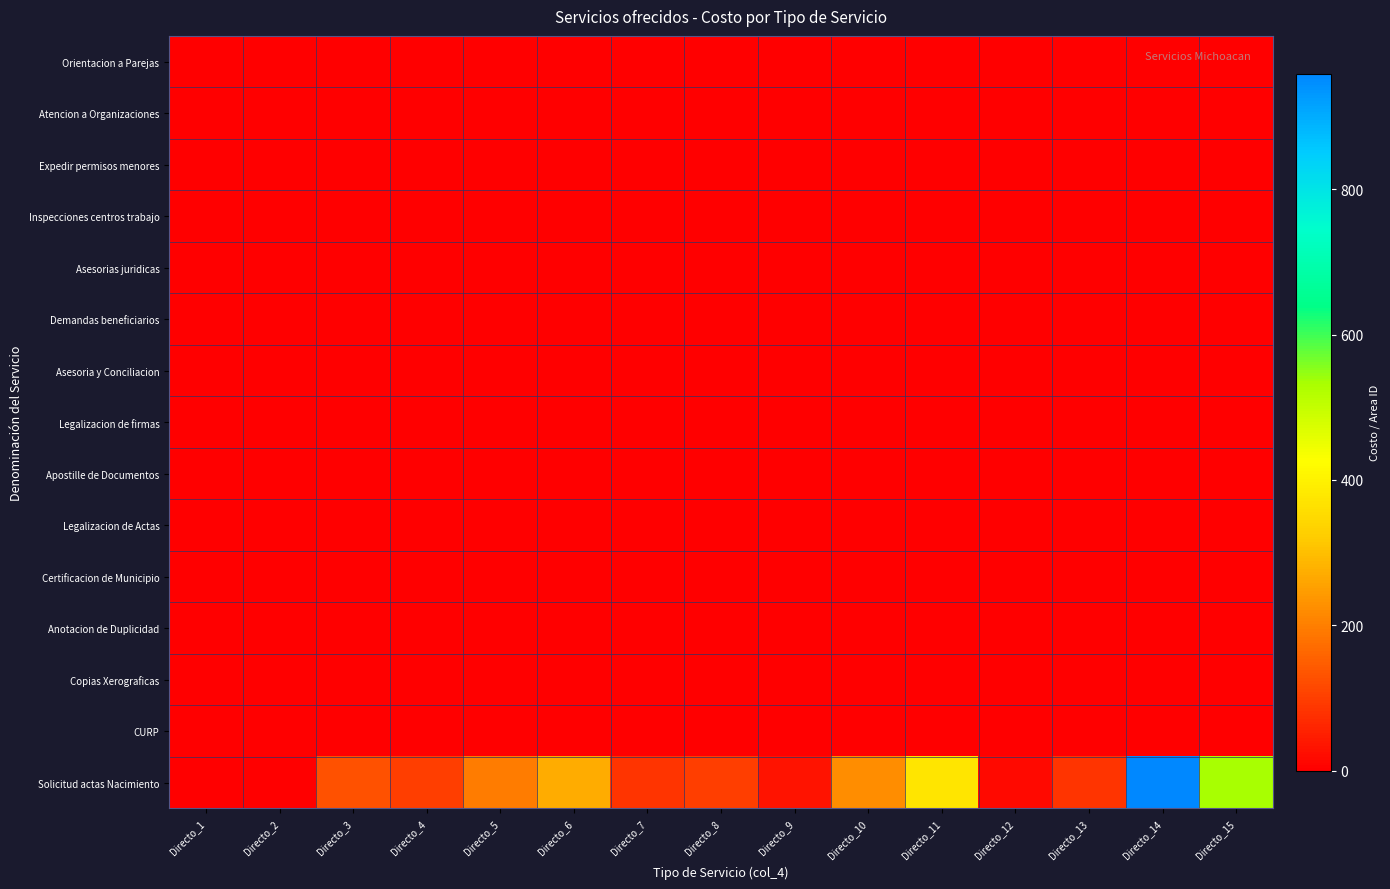

What is the spread (max minus min) of values at Directo_5?

197